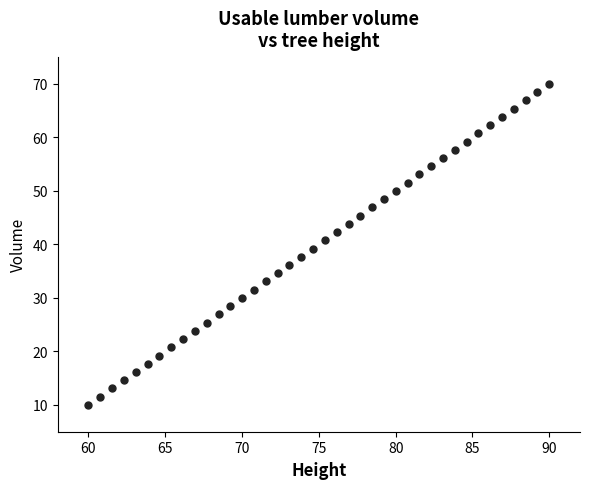

What is the range of Y values (max minus min)?

60.0